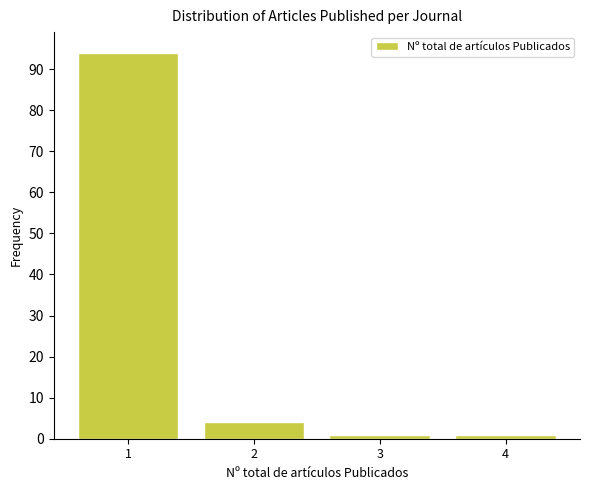

Reading left to right, what are all the values shown in this chart?

94	4	1	1